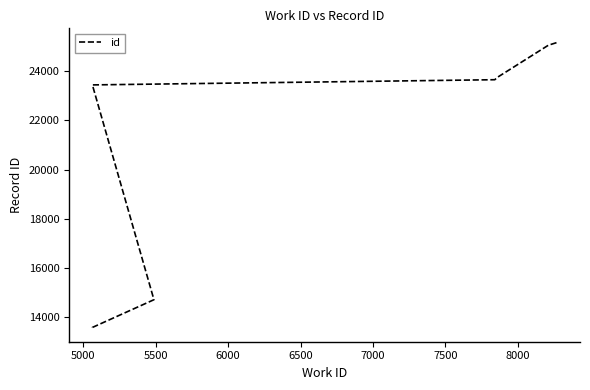

What is the change in value from 5500 to 7500?

+9031